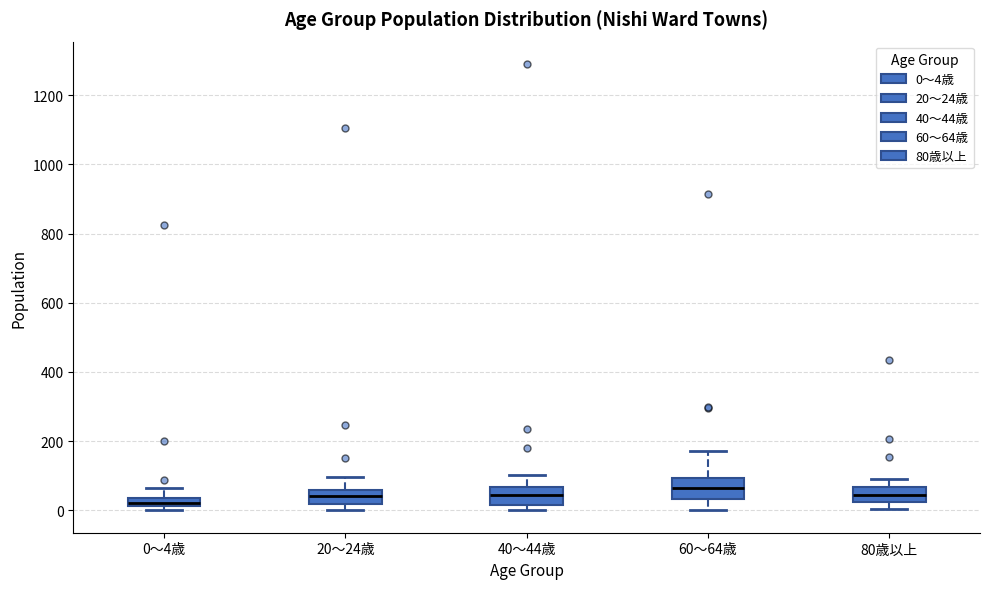

Where is the upper edge of the box for 40～44歳 on the y-axis? The values are not printed on the chart, so give them approximately, as read against the axis.

60